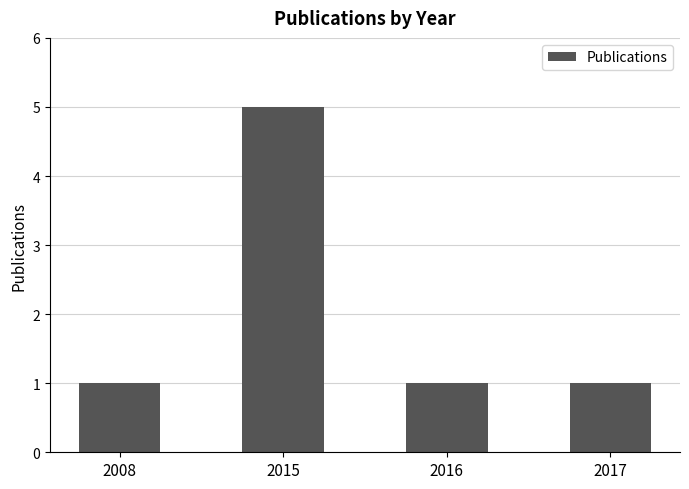

What is the minimum value shown in the chart?

1